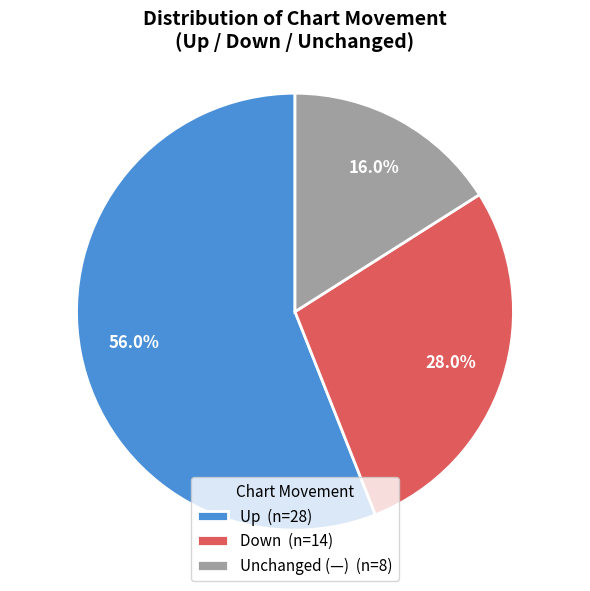

How many segments does this pie chart have?

3